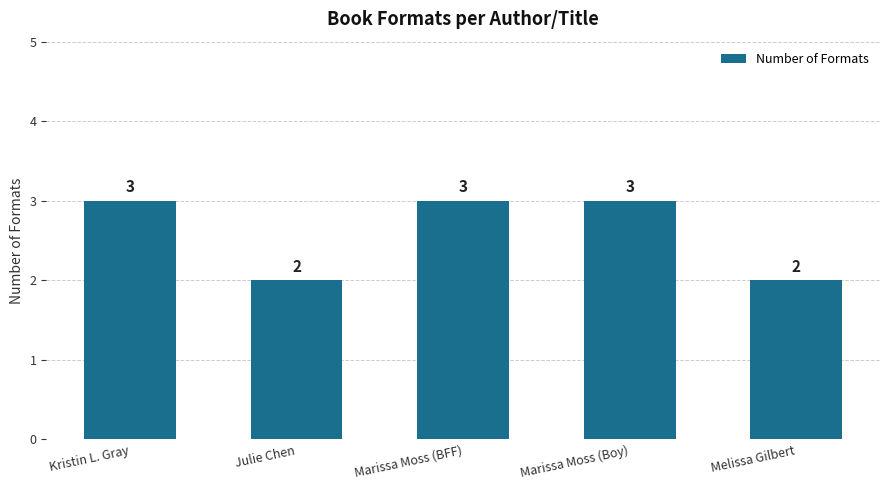

Which has a higher value, Melissa Gilbert or Marissa Moss (BFF)?

Marissa Moss (BFF)